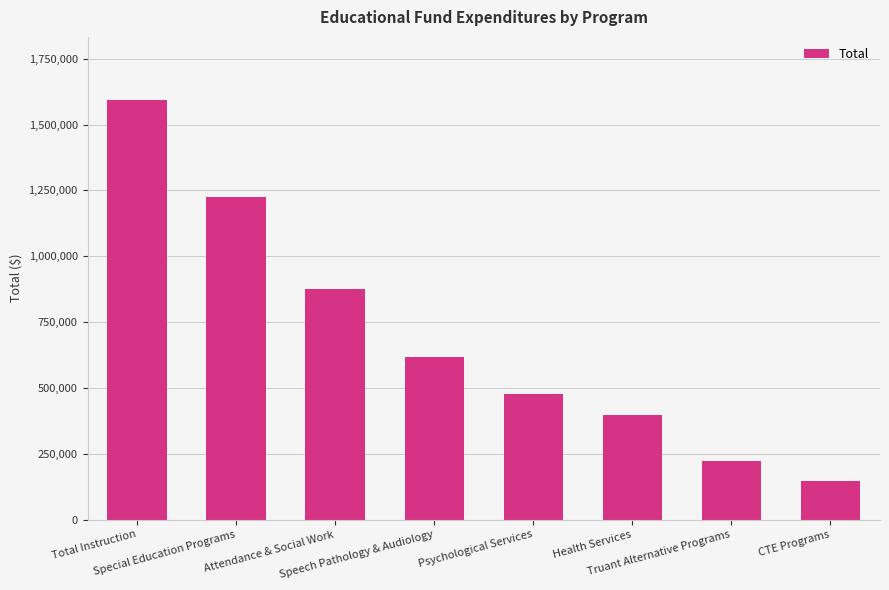

What is the difference between the maximum and second lowest values?

1373579